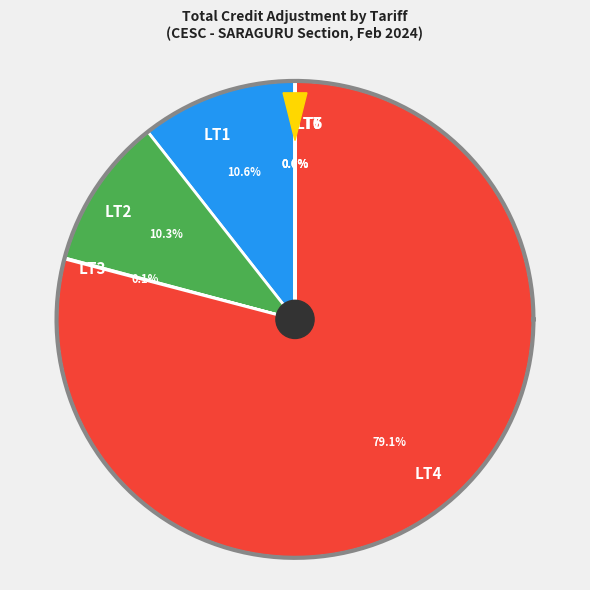

True or false: LT3 accounts for 7% of the total.

False